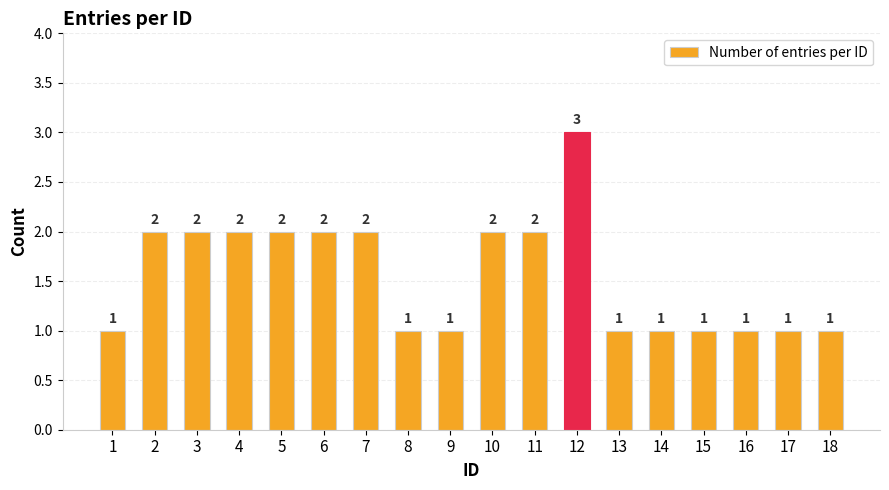

Reading right to left, transcribe all the data shown in this chart.

18=1	17=1	16=1	15=1	14=1	13=1	12=3	11=2	10=2	9=1	8=1	7=2	6=2	5=2	4=2	3=2	2=2	1=1